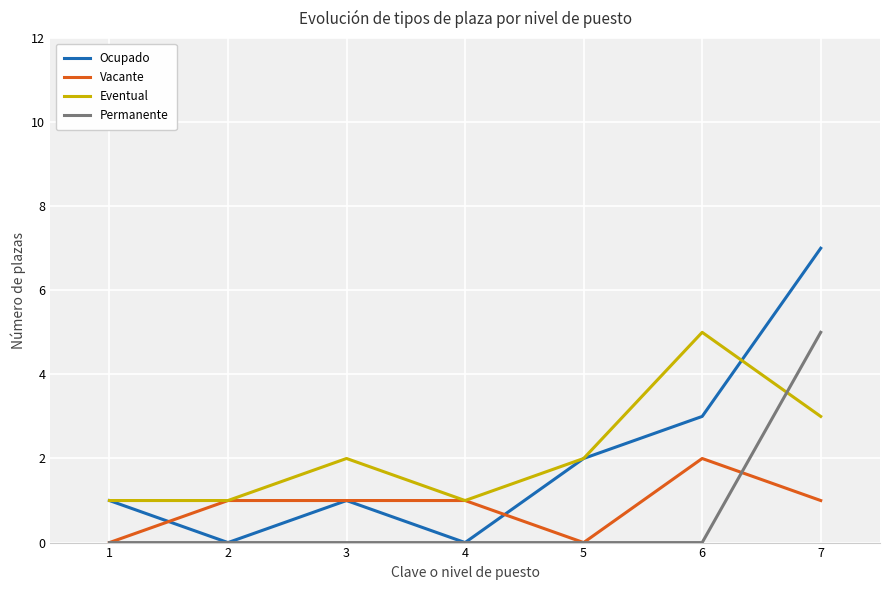

True or false: Vacante has a value of 1 at 3.

True